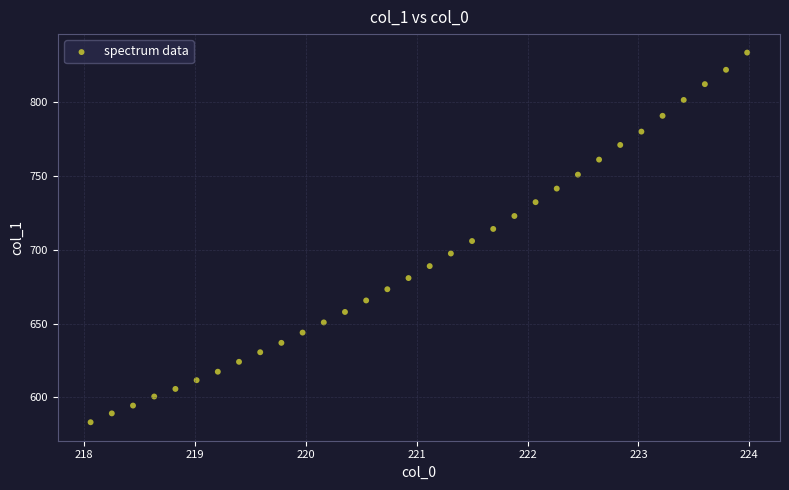

What is the range of X values (max minus min)?

5.9